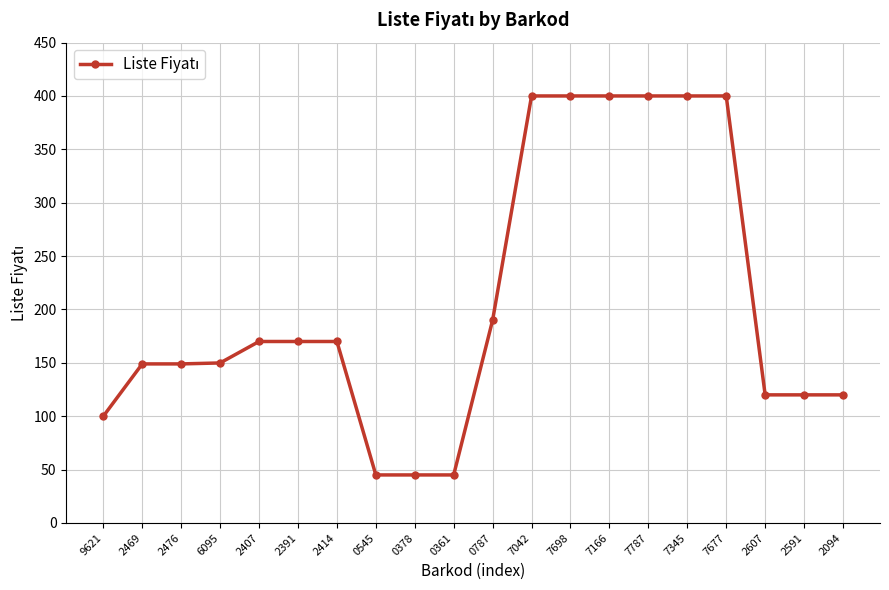

What is the smallest value displayed?

45.0